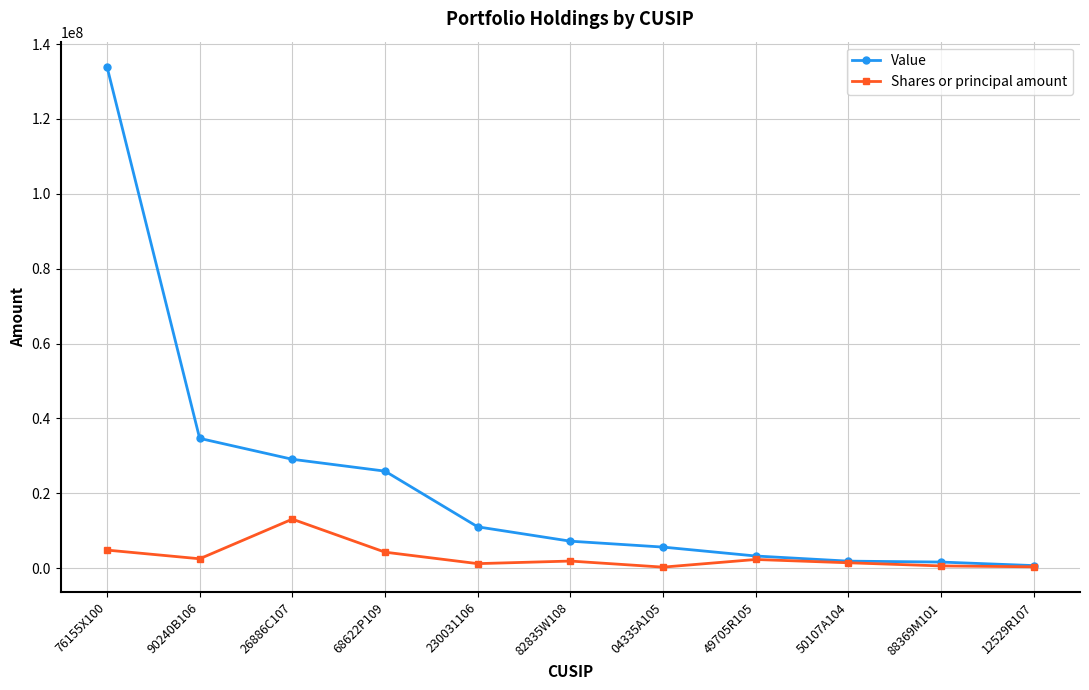

List the series in order of their overall mean, highest first.

Value, Shares or principal amount